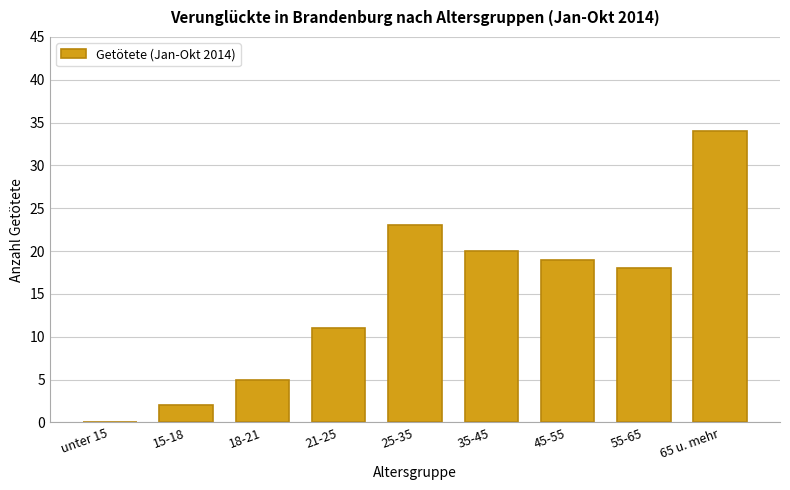

Reading right to left, list all the values displayed in this chart.

65 u. mehr=34	55-65=18	45-55=19	35-45=20	25-35=23	21-25=11	18-21=5	15-18=2	unter 15=0